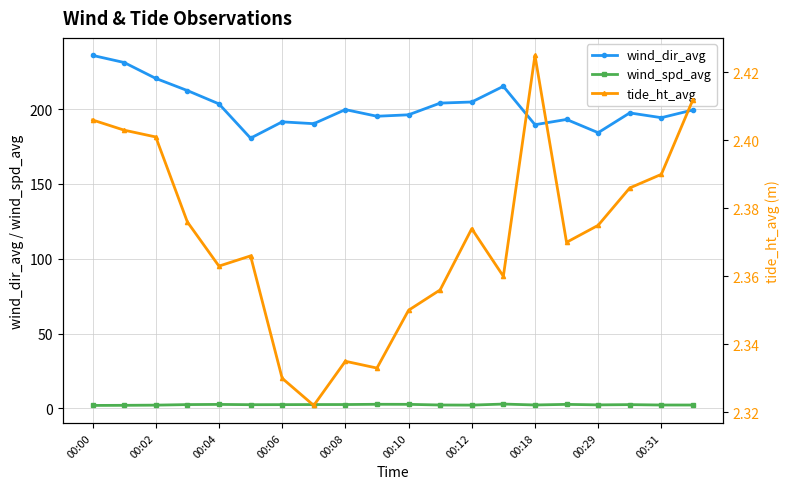

At how many categories does at least one series exceed 204?

7